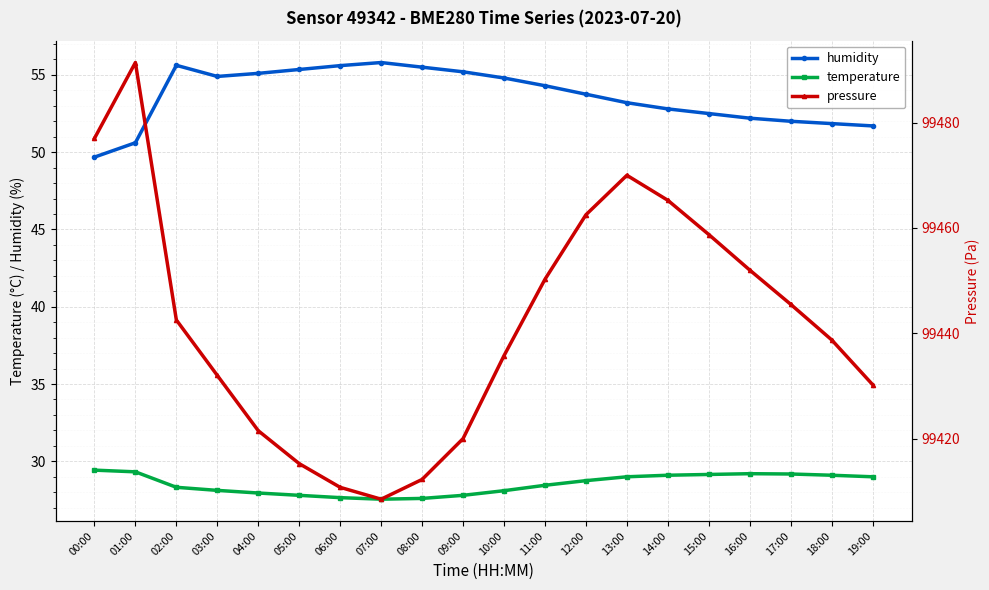

What is the sum of all pressure values?

1988840.2